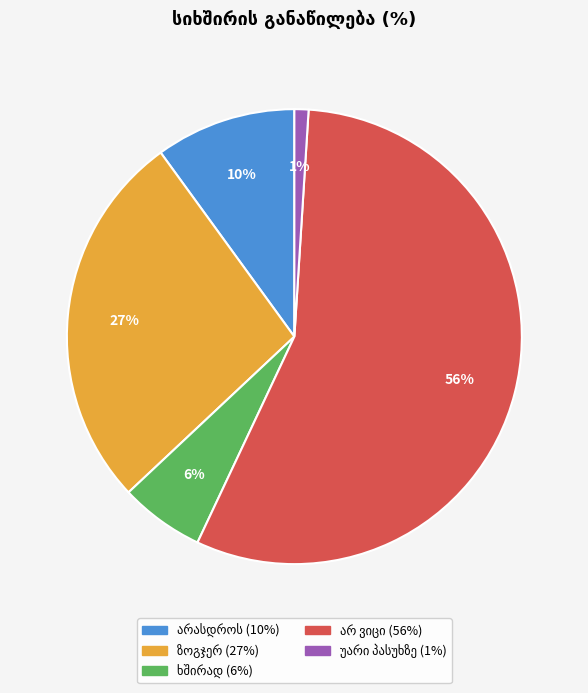

To the nearest percent, what is the difference between the largest and smallest slice percentages?

55%